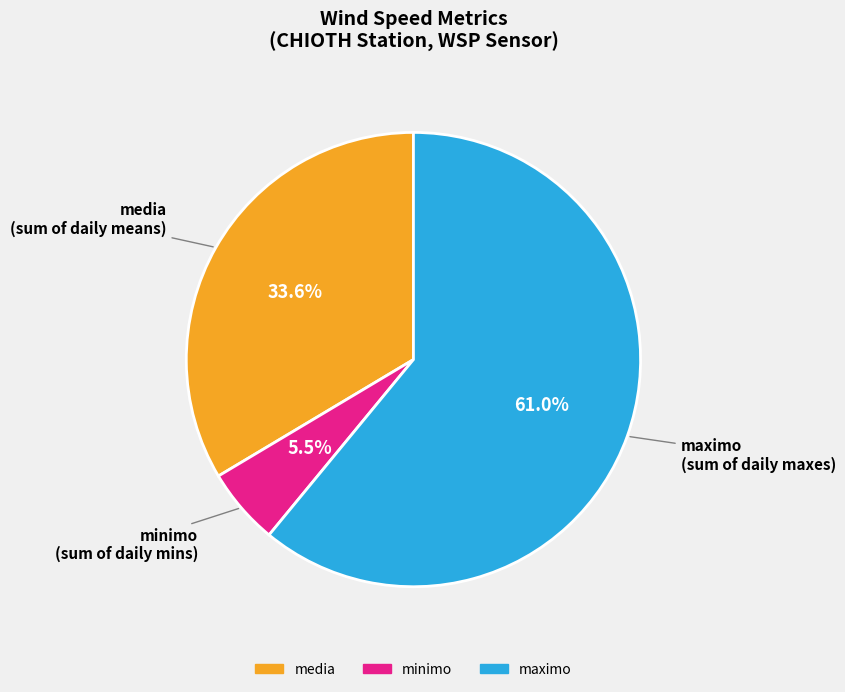

Does any single category account for the majority?

Yes